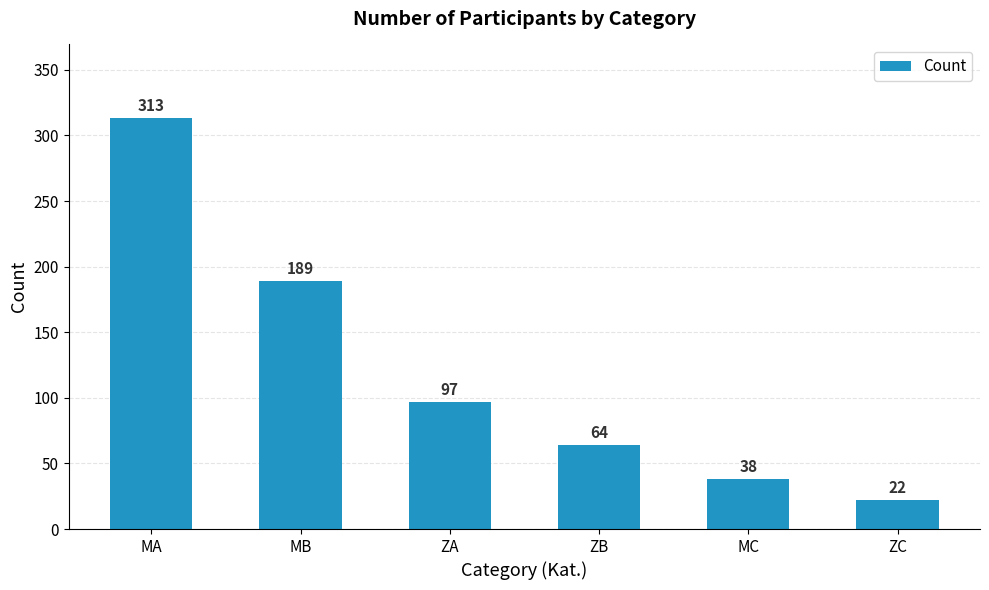

Reading right to left, what are all the values shown in this chart?

ZC=22	MC=38	ZB=64	ZA=97	MB=189	MA=313